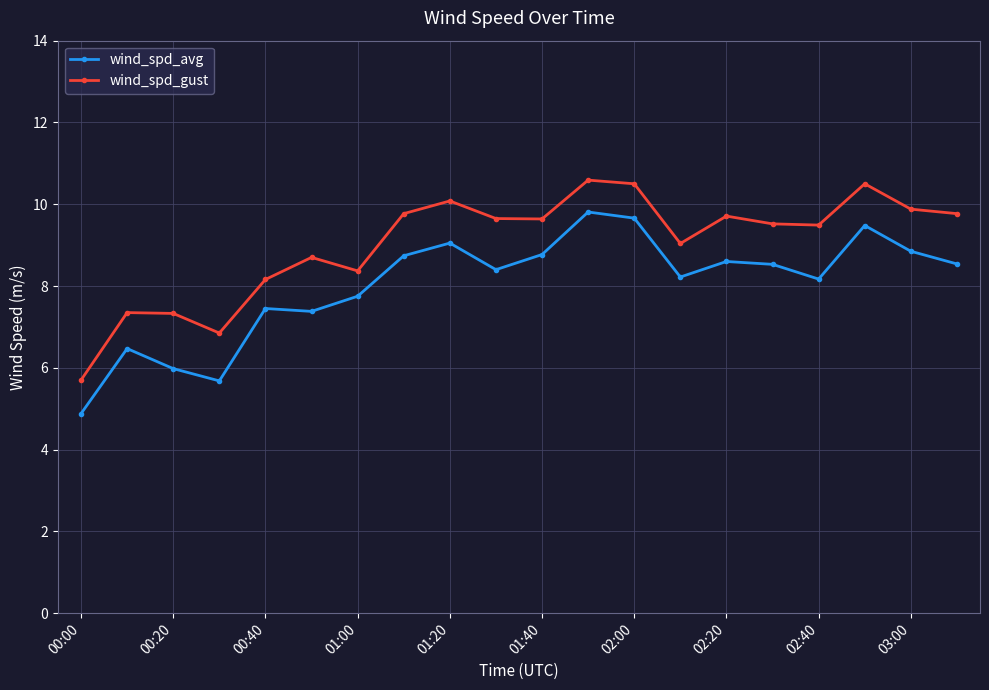

True or false: wind_spd_avg and wind_spd_gust cross at least once.

False